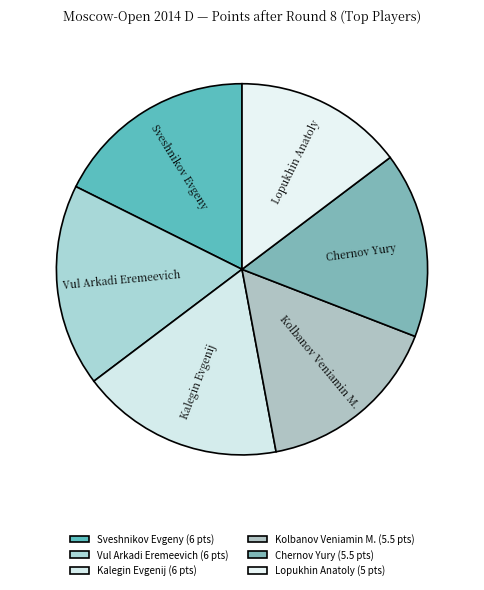

Between Lopukhin Anatoly and Chernov Yury, which is larger?

Chernov Yury